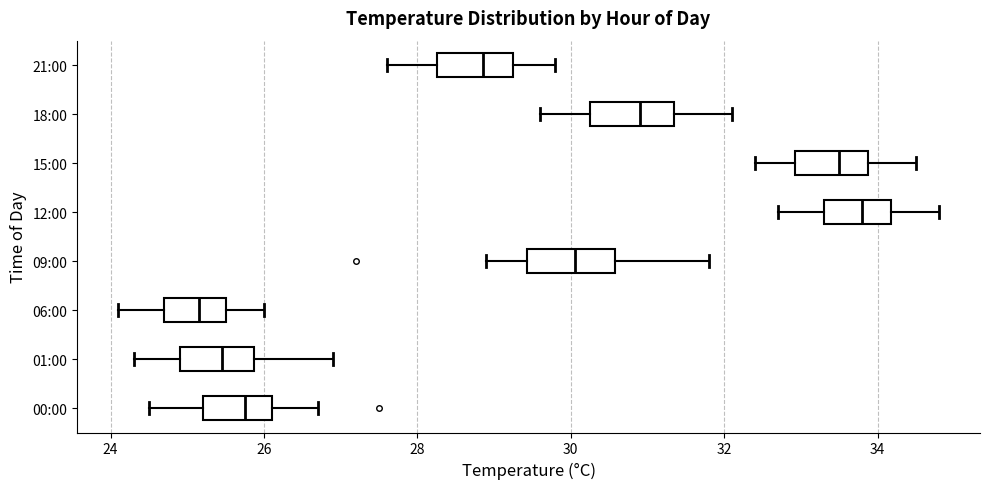

Reading bottom to top, read every box against the x-axis: the position of its median line, the range the box covers, and the ends of its whiskers. The values are not printed on the chart, so give them approximately, as read against the axis.

00:00: median 25.8, box 25.2 to 26.2, whiskers 24.6 to 26.8
01:00: median 25.4, box 25.0 to 25.8, whiskers 24.4 to 27.0
06:00: median 25.2, box 24.8 to 25.6, whiskers 24.2 to 26.0
09:00: median 30.0, box 29.4 to 30.6, whiskers 29.0 to 31.8
12:00: median 33.8, box 33.4 to 34.2, whiskers 32.8 to 34.8
15:00: median 33.6, box 33.0 to 33.8, whiskers 32.4 to 34.6
18:00: median 31.0, box 30.2 to 31.4, whiskers 29.6 to 32.2
21:00: median 28.8, box 28.2 to 29.2, whiskers 27.6 to 29.8